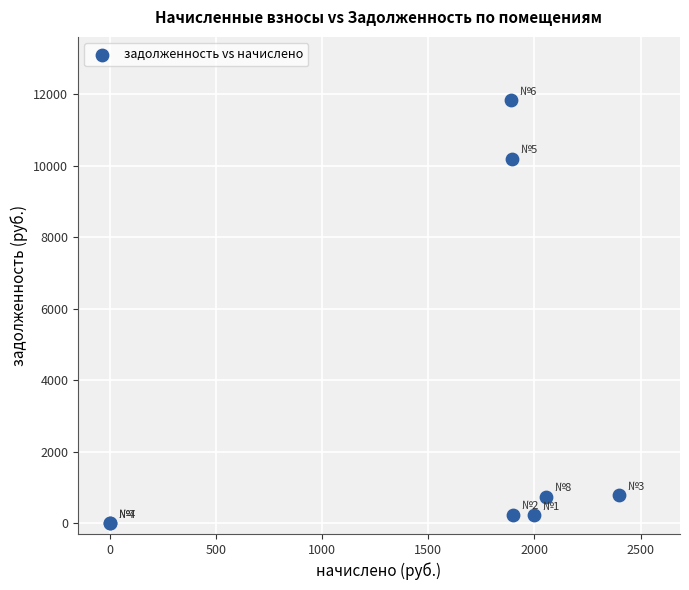

What Y value in the scatter plot is closest to 5915?

10197.5